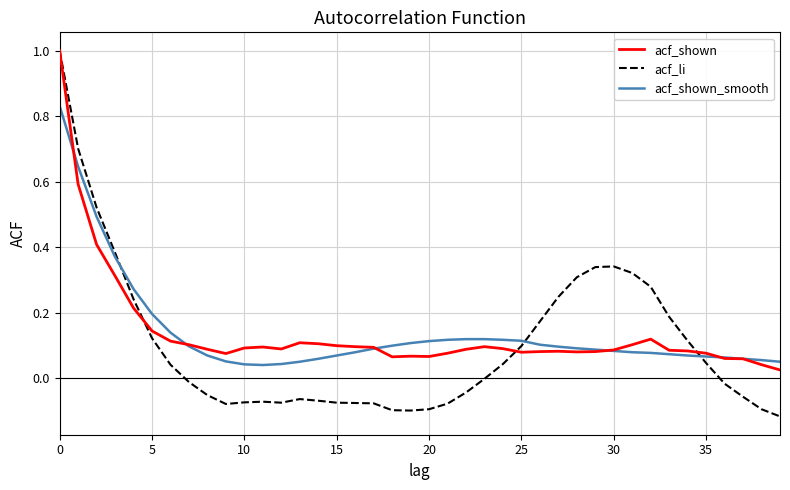

What is the greatest value displayed?

1.0